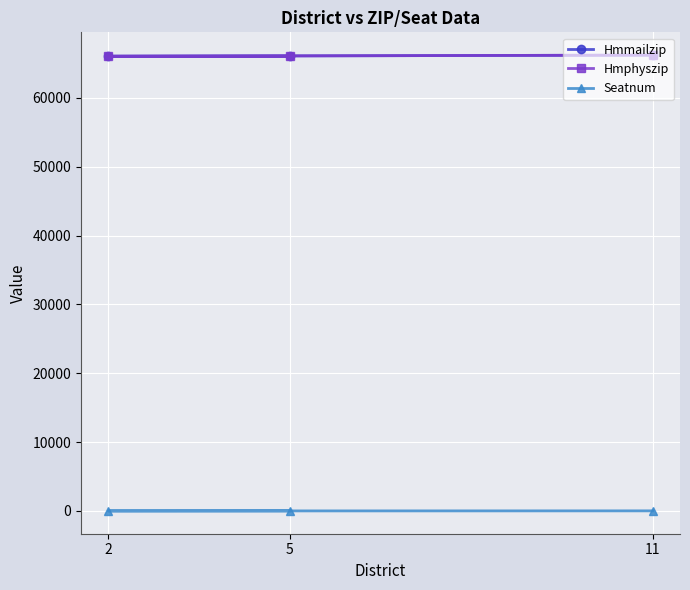

Reading right to left, transcribe all the data shown in this chart.

Hmmailzip: 66211	66044	66048
Hmphyszip: 66211	66044	66048
Seatnum: 18	8	17